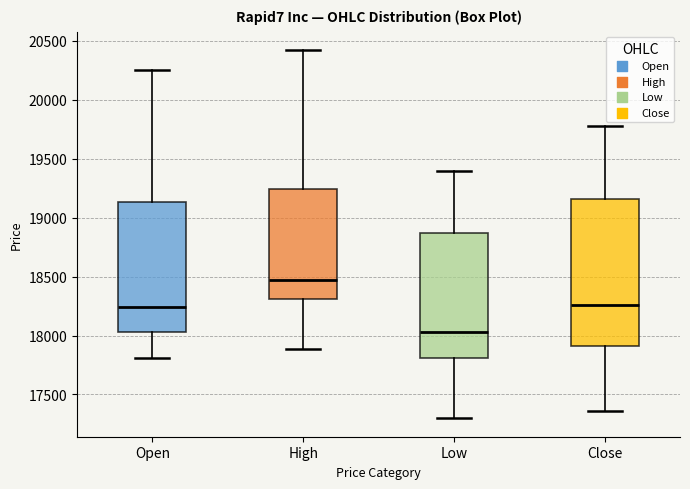

Reading left to right, transcribe this box plot: for each box, give where its median line is, the range the box spans, and where its two whiskers end, as read against the y-axis. The values are not printed on the chart, so give them approximately, as read against the axis.

Open: median 18250, box 18050 to 19150, whiskers 17800 to 20250
High: median 18450, box 18300 to 19250, whiskers 17900 to 20400
Low: median 18050, box 17800 to 18850, whiskers 17300 to 19400
Close: median 18250, box 17900 to 19150, whiskers 17350 to 19800